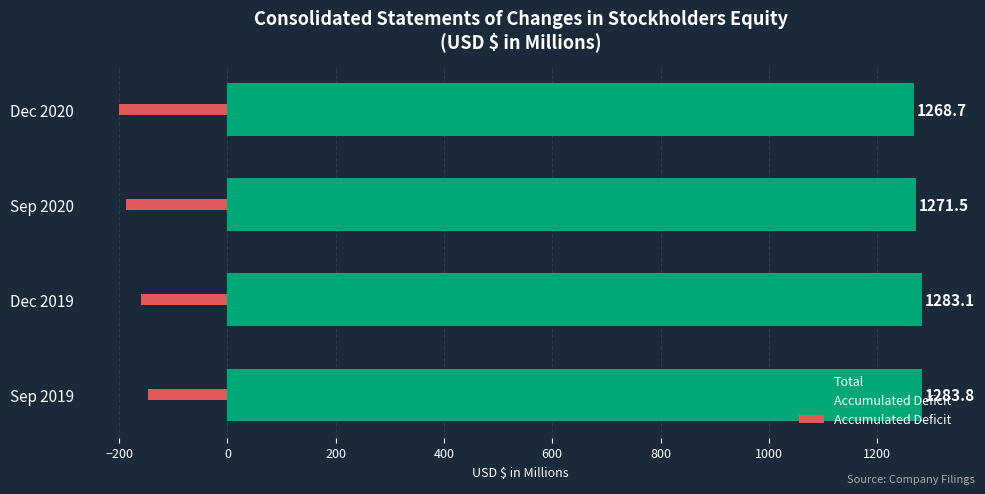

What is the total value across all series at Dec 2020?

1068.8